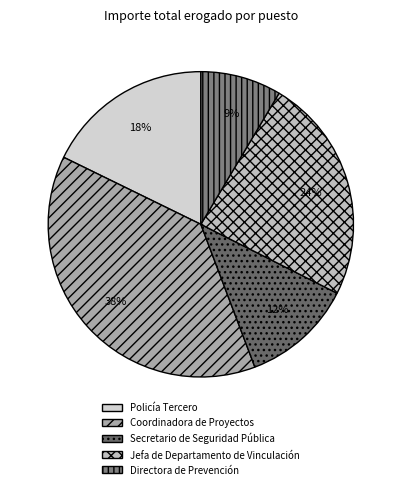

Is there a majority slice in this chart?

No